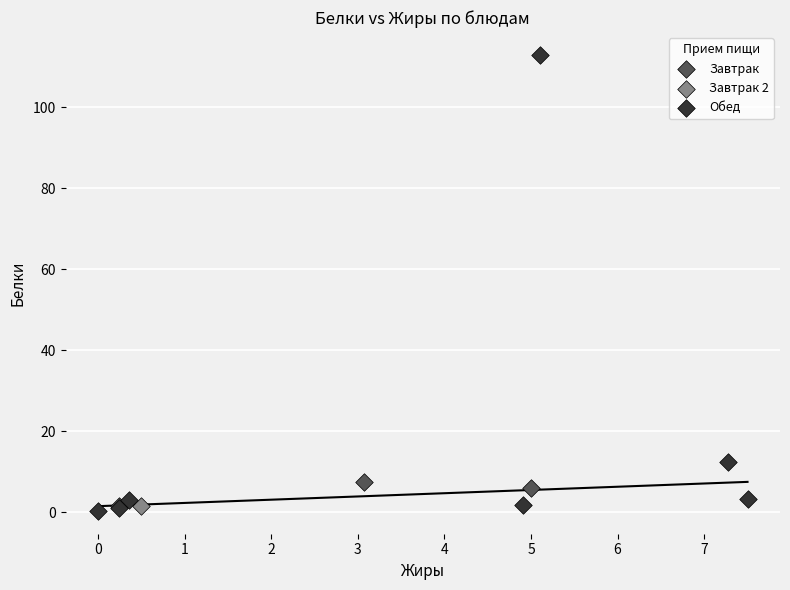

What are all the series names shown in the legend?

Завтрак, Завтрак 2, Обед